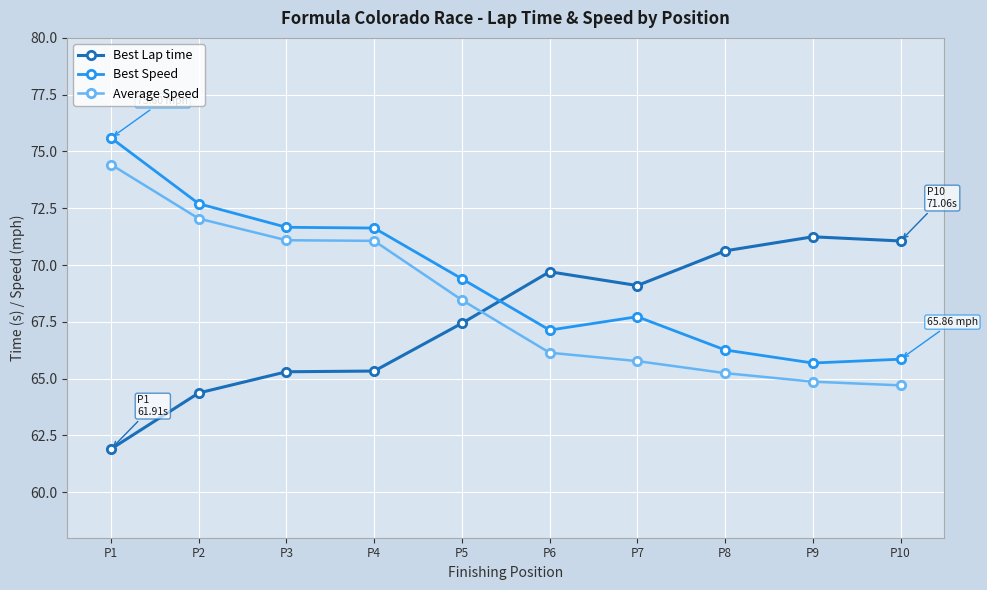

True or false: Best Lap time has a value of 124.5 at P6.

False